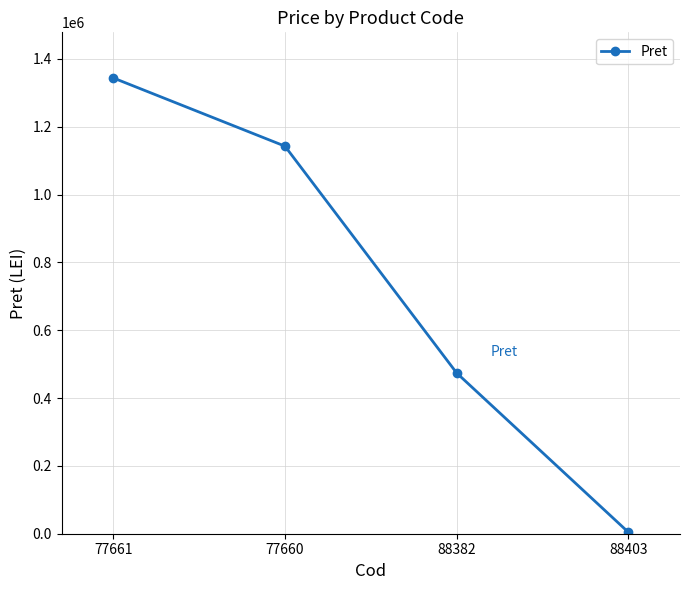

List the labels in order of value, smallest first.

88403, 88382, 77660, 77661